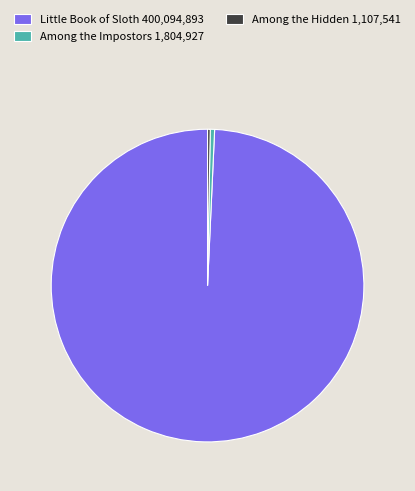

Does Little Book of Sloth represent more than half of the total?

Yes